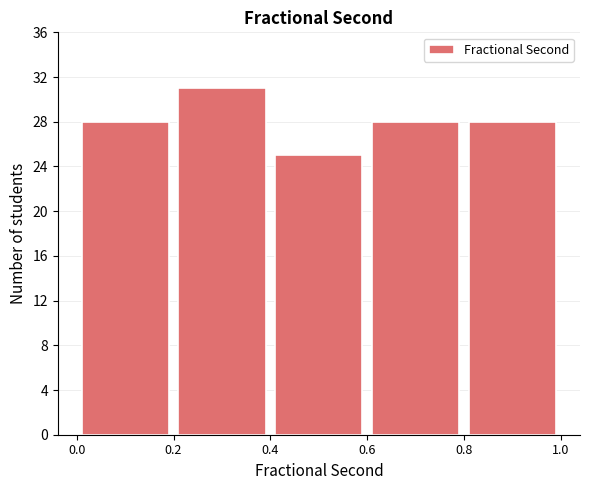

Reading left to right, transcribe this chart: for each bar, give the range it covers on the x-axis and its height. The values are not printed on the chart, so give them approximately, as read against the axis.

0.0 to 0.2: 28
0.2 to 0.4: 31
0.4 to 0.6: 25
0.6 to 0.8: 28
0.8 to 1.0: 28